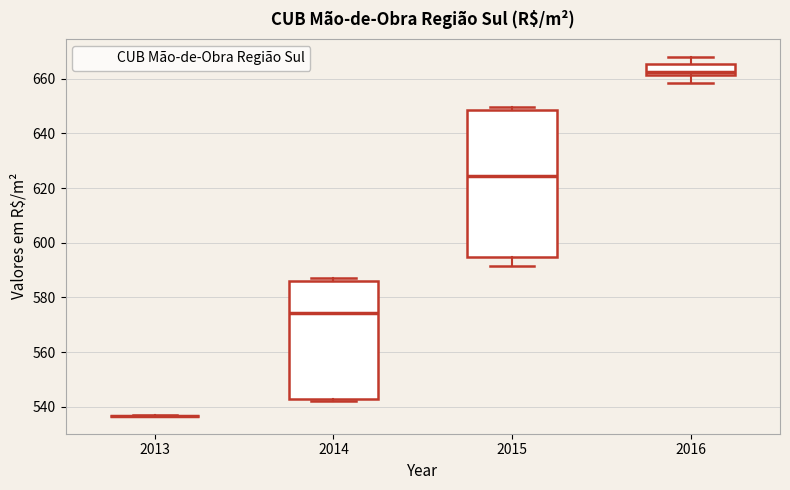

Comparing the boxes themselves (not the whiskers), which one is the tallest?

2015